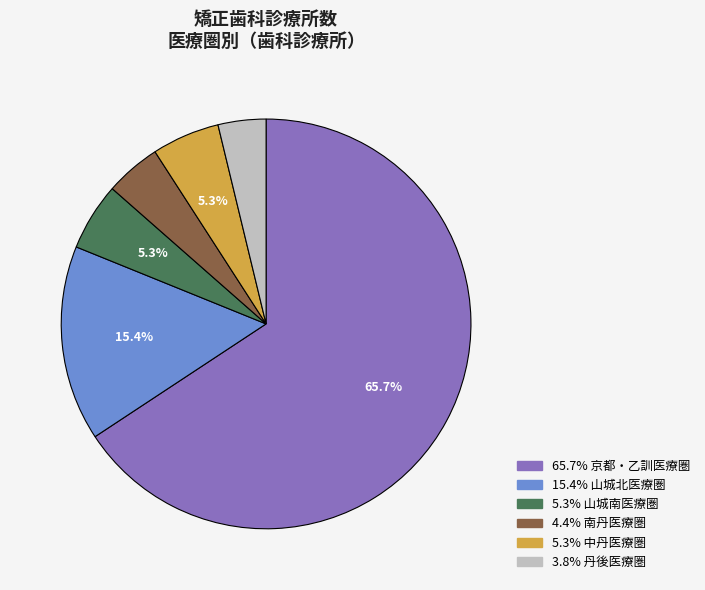

Does any single category account for the majority?

Yes